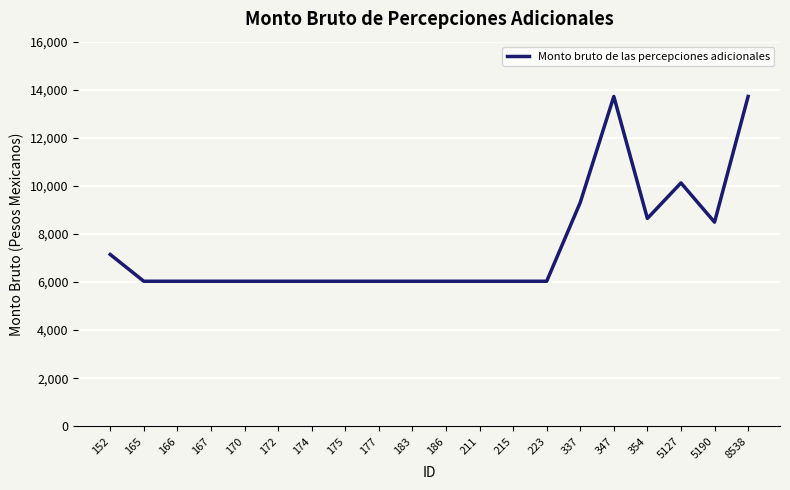

What is the average value?

7478.6